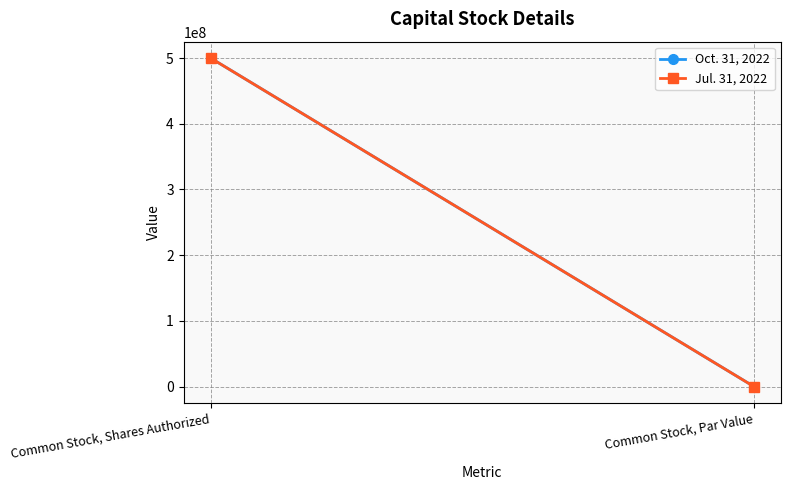

Which series changed the most between Common Stock, Shares Authorized and Common Stock, Par Value?

Oct. 31, 2022